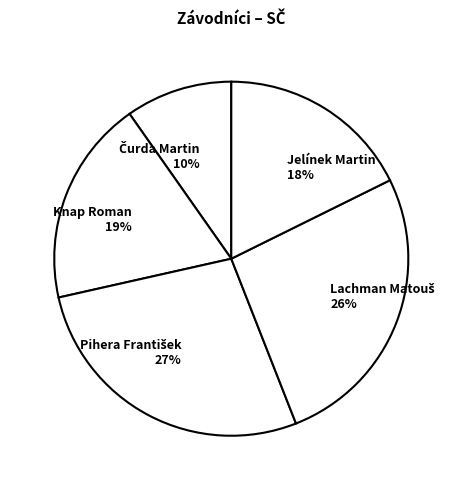

The Jelínek Martin 18% slice represents 18% of the pie. True or false?

True